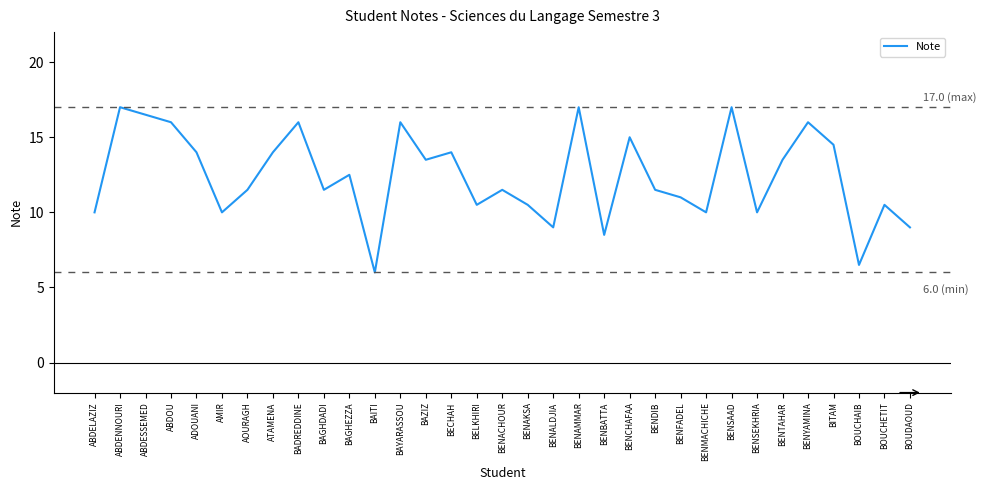

Which has a higher value, BENSAAD or BENCHAFAA?

BENSAAD